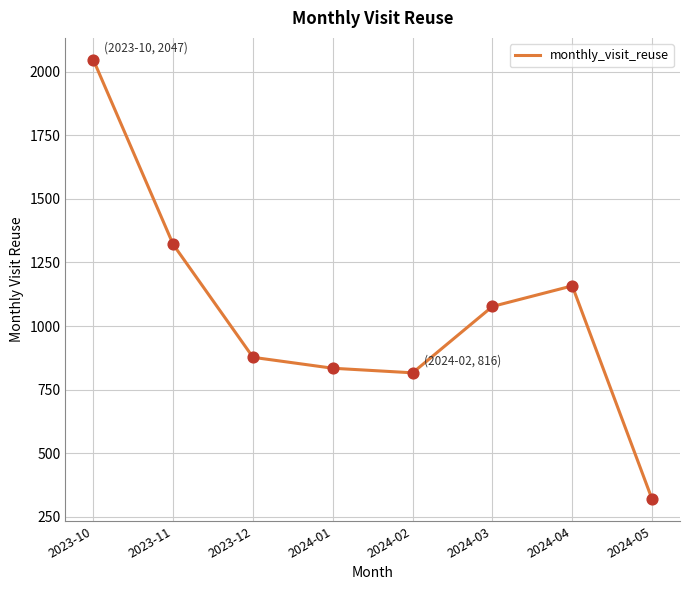

What is the change in value from 2023-10 to 2024-03?

-970